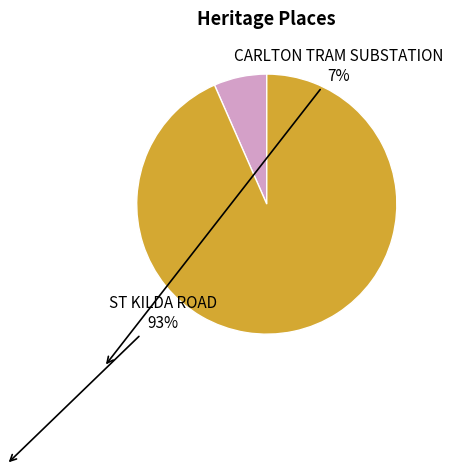

Is there a majority slice in this chart?

Yes